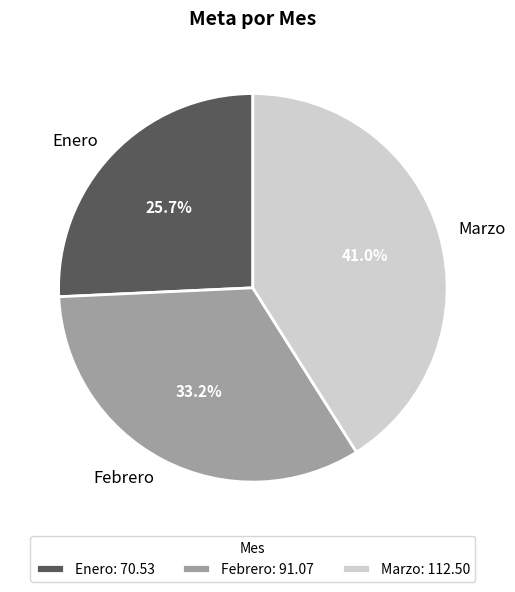

What is the ratio of the value at Enero to the value at Marzo?

0.6